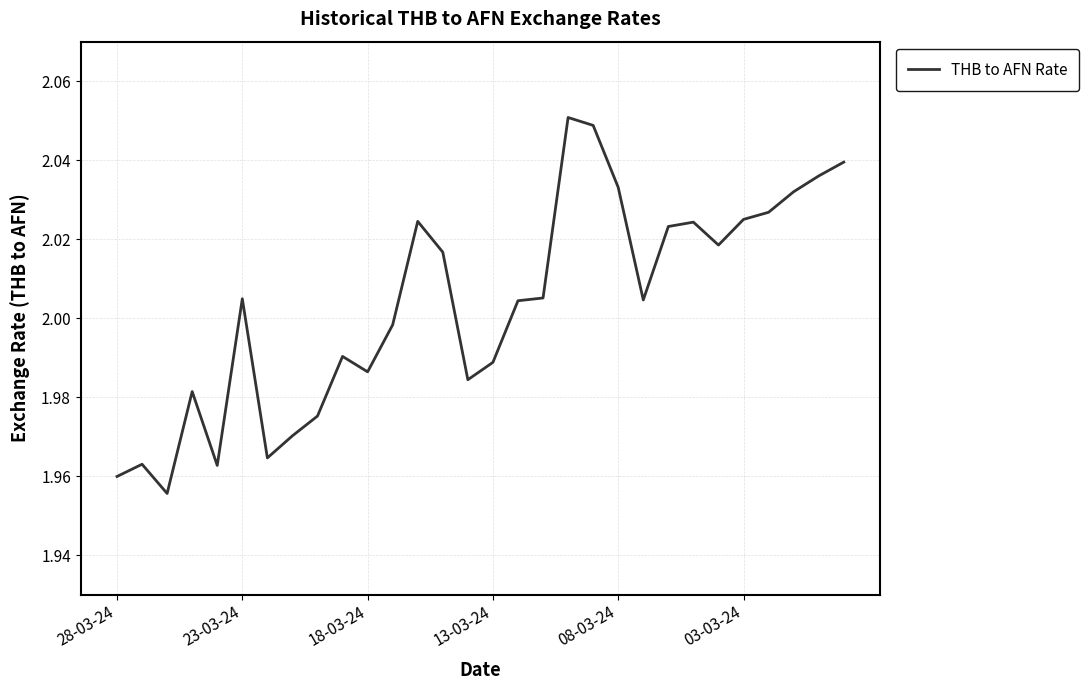

Does the chart have visible grid lines?

Yes